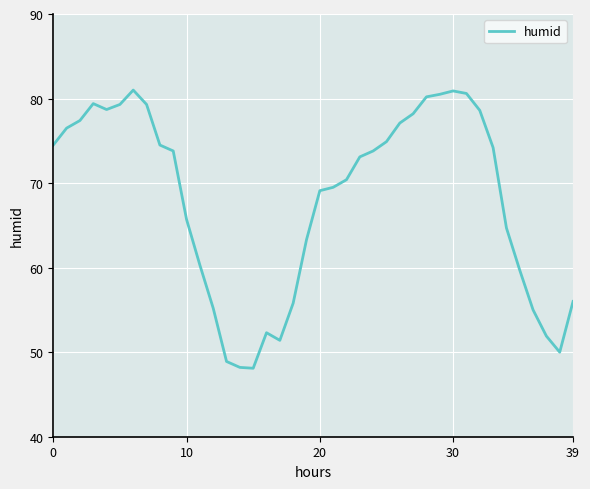

What is the difference between the maximum and minimum values?

32.9